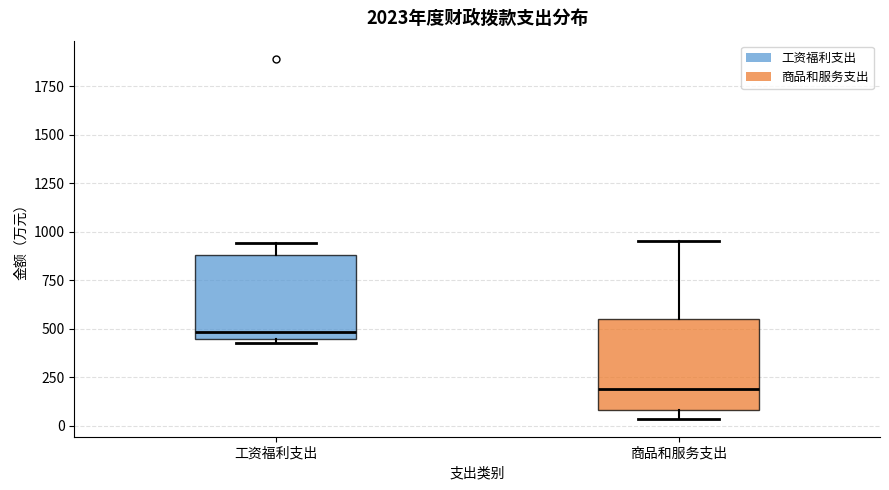

Which box has the lowest median line?

商品和服务支出